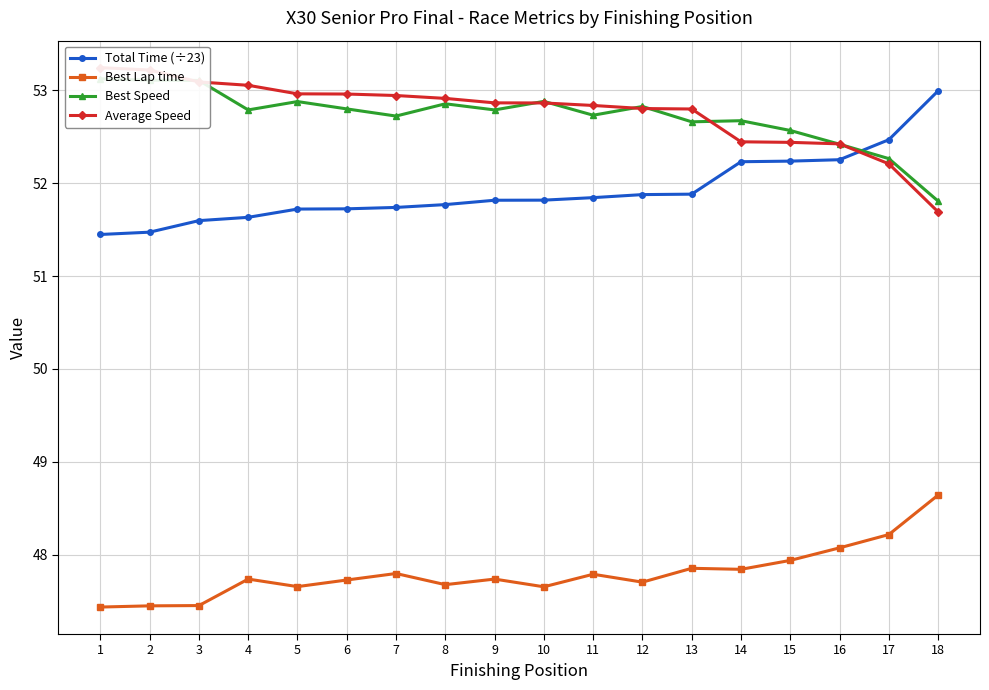

What is the value of the Best Speed point at the 8th from the left?

52.9